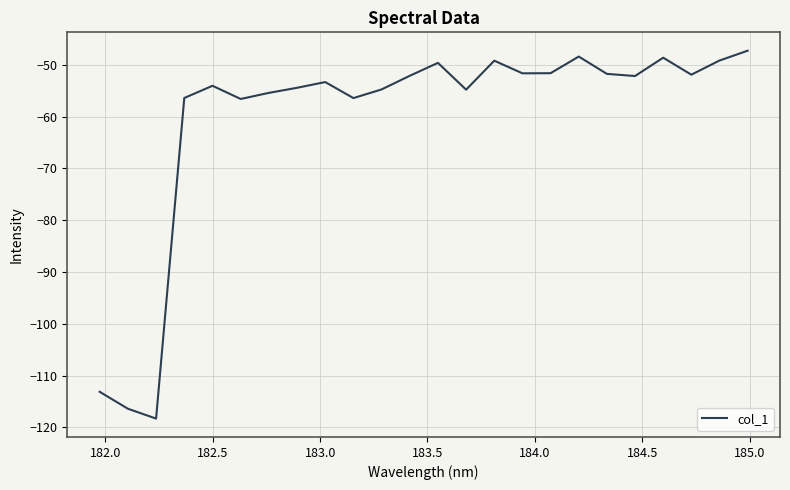

What is the greatest value displayed?

-47.3